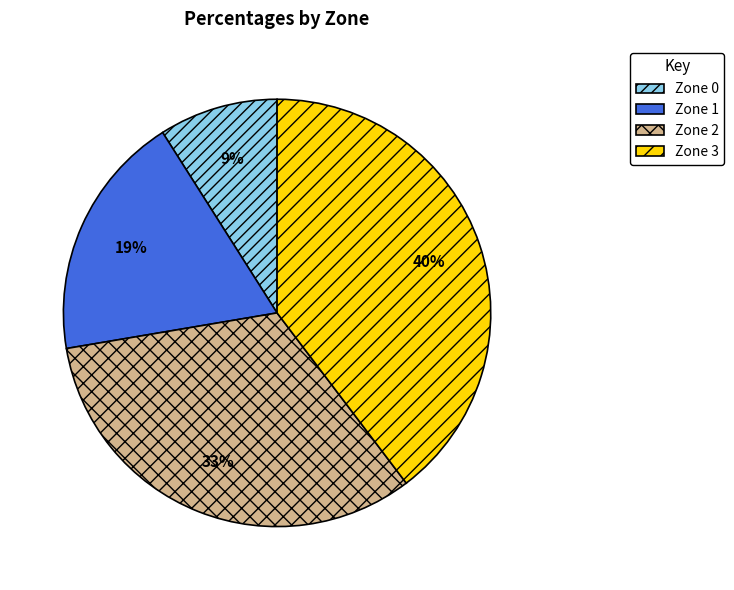

To the nearest percent, what portion does Zone 1 represent?

19%